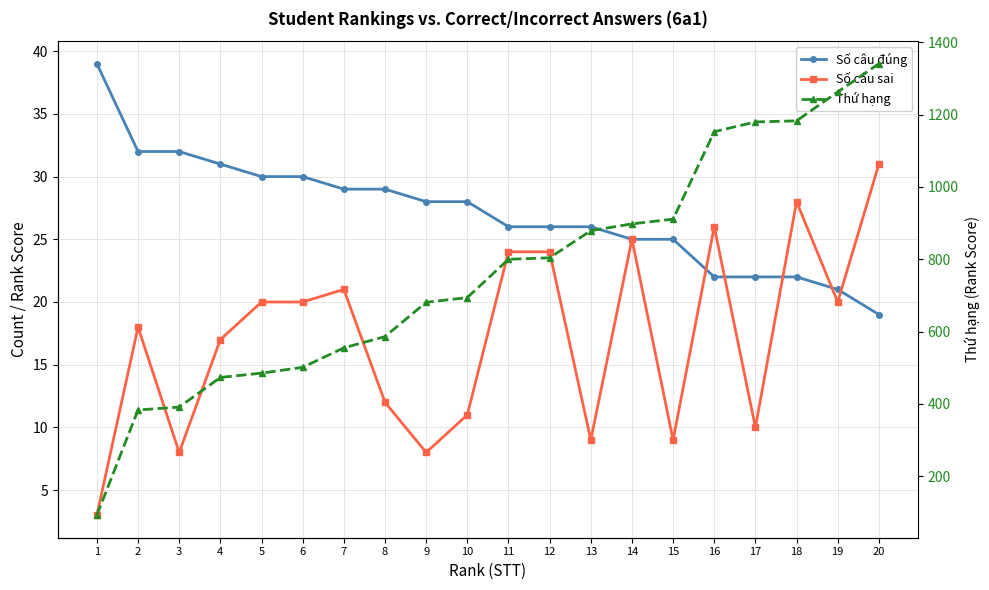

What is the value of the Số câu sai point at the 15th from the left?

9